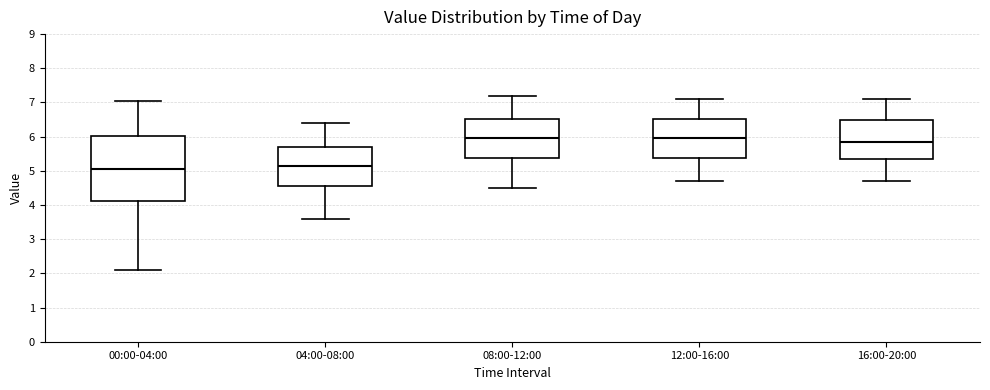

Which box's median line is the lowest?

00:00-04:00